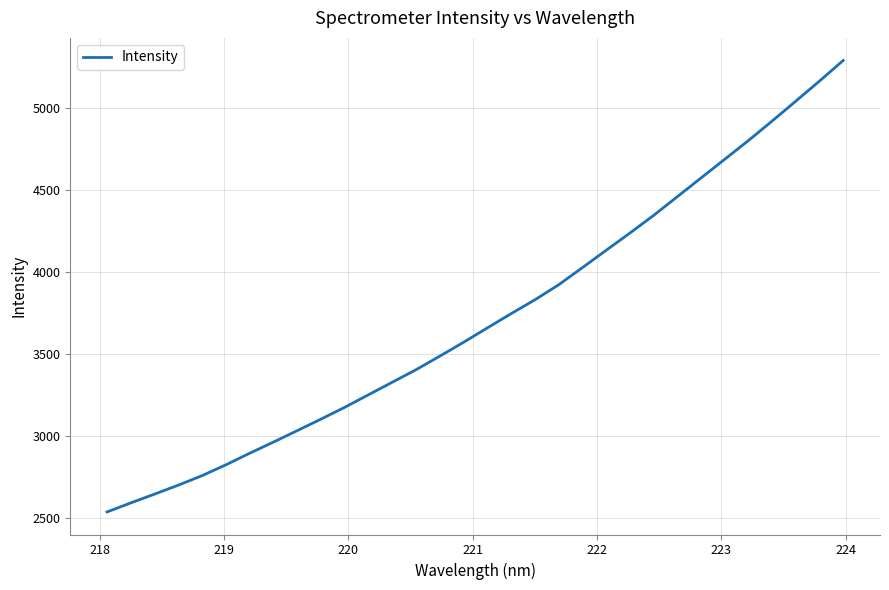

Does the chart display data point markers on the line(s)?

No